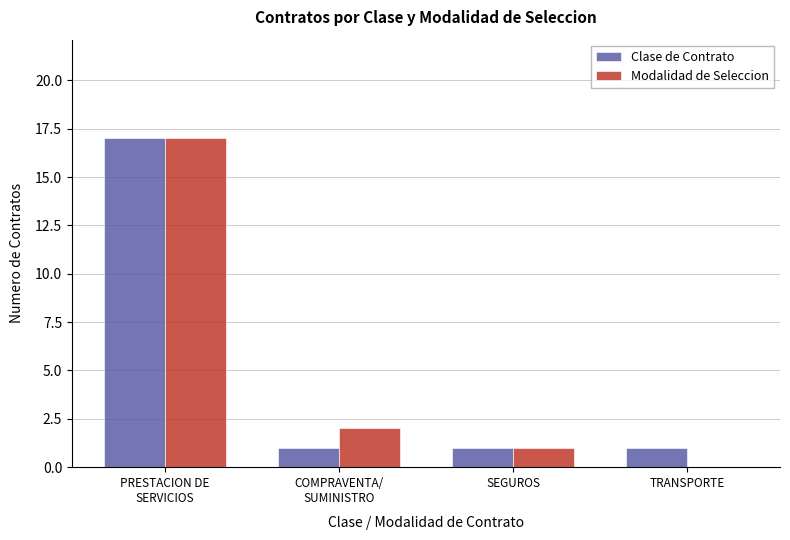

True or false: Modalidad de Seleccion has a value of 30 at PRESTACION DE
SERVICIOS.

False